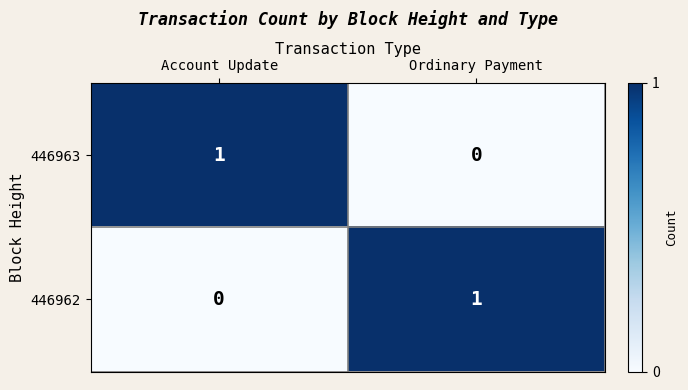

Which category has the lowest value in the 446963 series?

Ordinary Payment